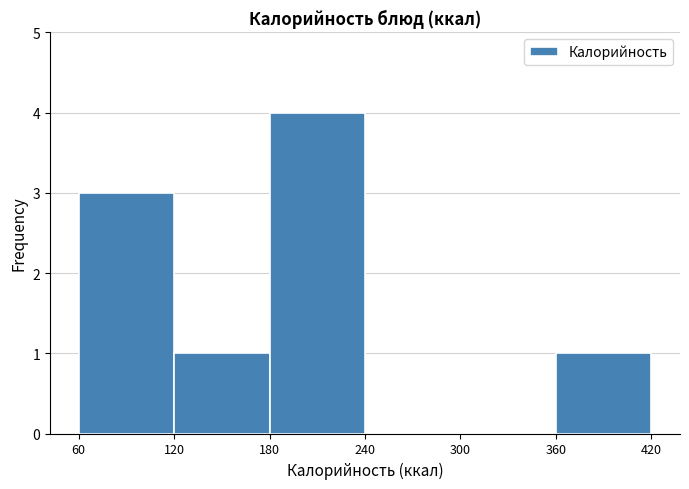

Reading left to right, list every bar in this chart as the range it spans on the x-axis followed by its height. The values are not printed on the chart, so give them approximately, as read against the axis.

60 to 120: 3
120 to 180: 1
180 to 240: 4
240 to 300: 0
300 to 360: 0
360 to 420: 1